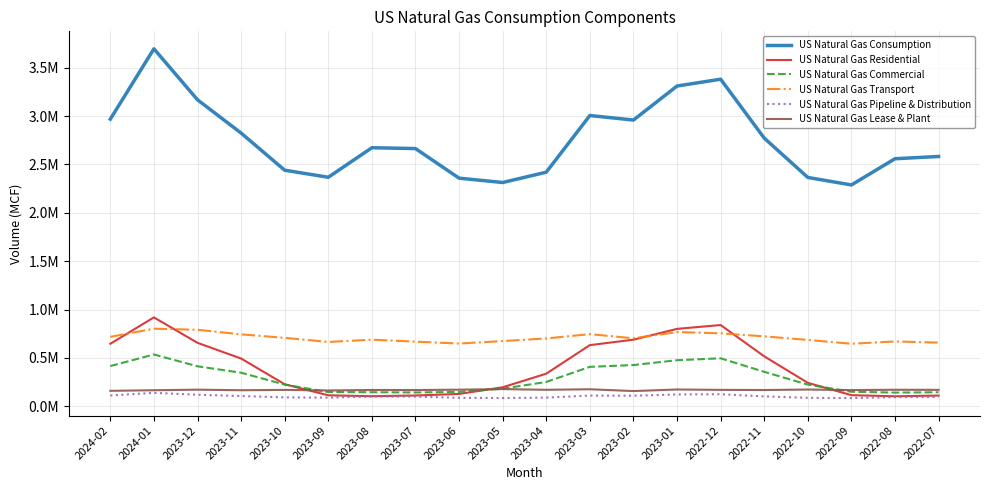

True or false: US Natural Gas Residential and US Natural Gas Pipeline & Distribution cross at least once.

False